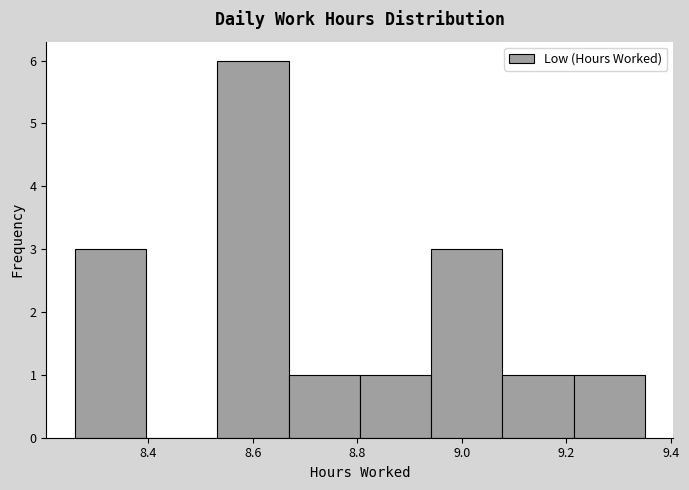

How tall is the bar that spans 8.94 to 9.08 on the x-axis? Neither the bar edges nor the heights are printed on the chart, so give them approximately, as read against the axes.

3